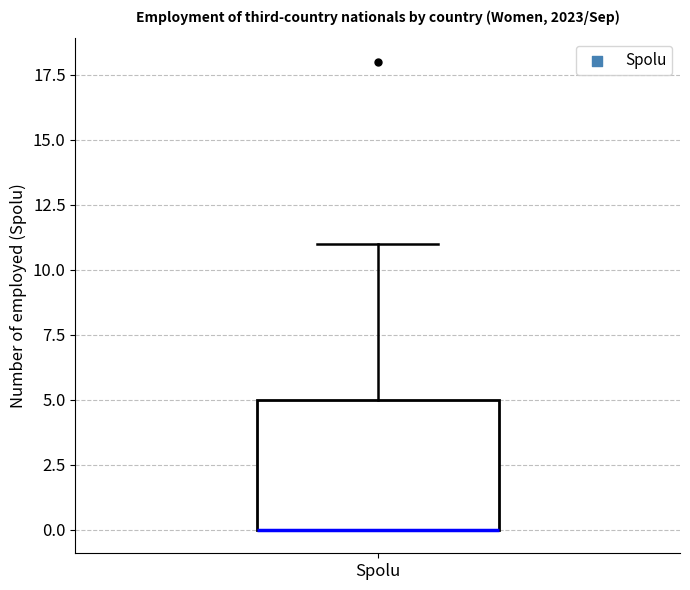

Read this box plot against the y-axis: the position of the median line, the range covered by the box, and the ends of both whiskers. The values are not printed on the chart, so give them approximately, as read against the axis.

median 0 (drawn on the box's lower edge), box 0 to 5, whiskers 0 to 11